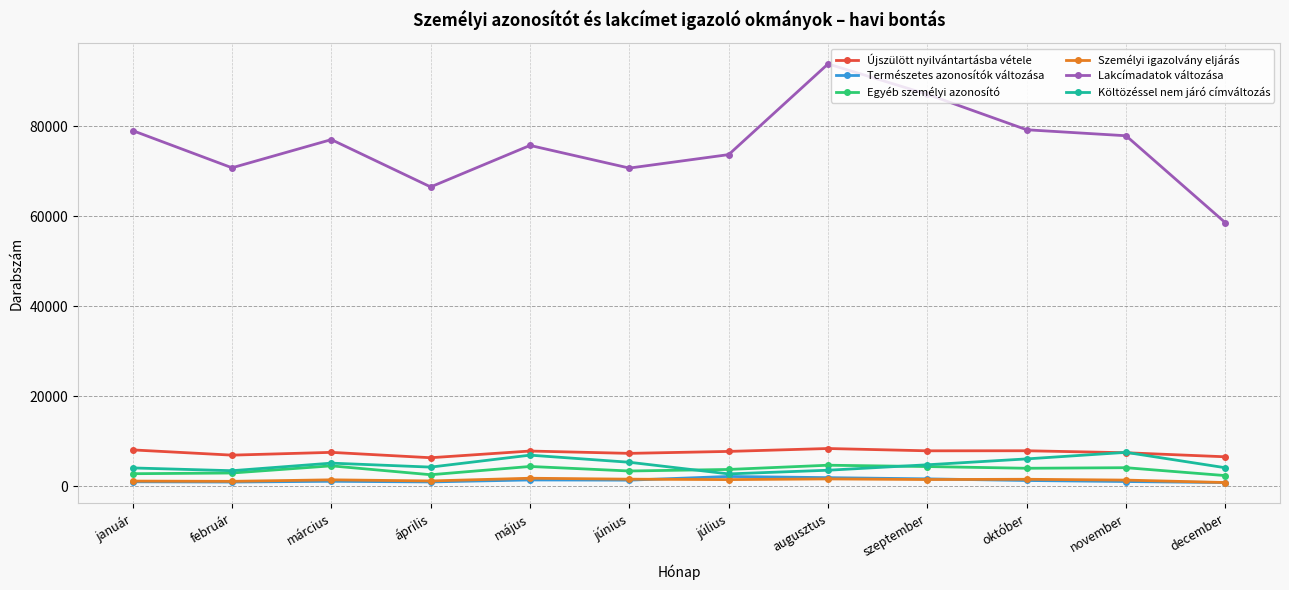

How many lines are shown in the chart?

6